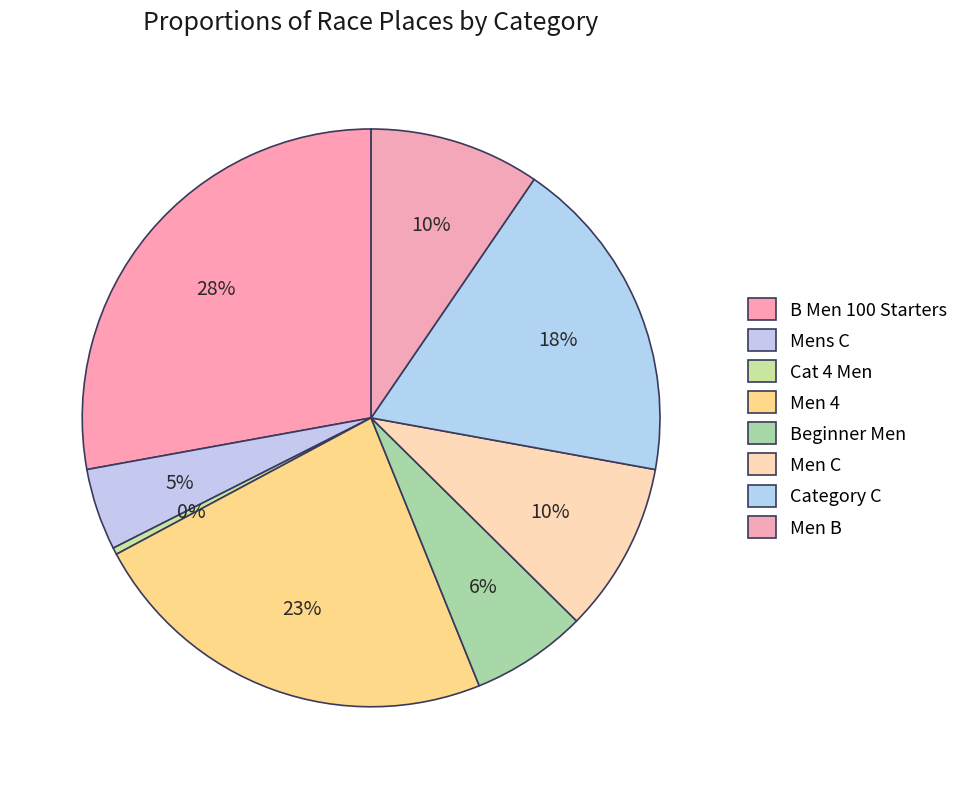

Which category has the biggest portion of the pie?

B Men 100 Starters